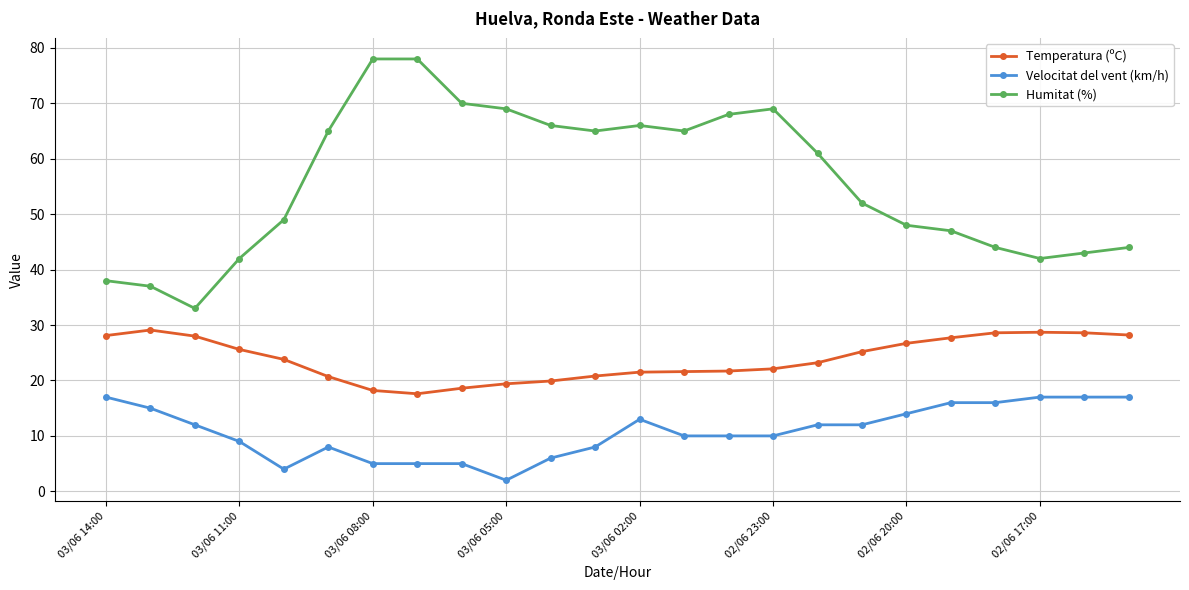

What is the value of the Velocitat del vent (km/h) point at the 19th from the left?

14.0